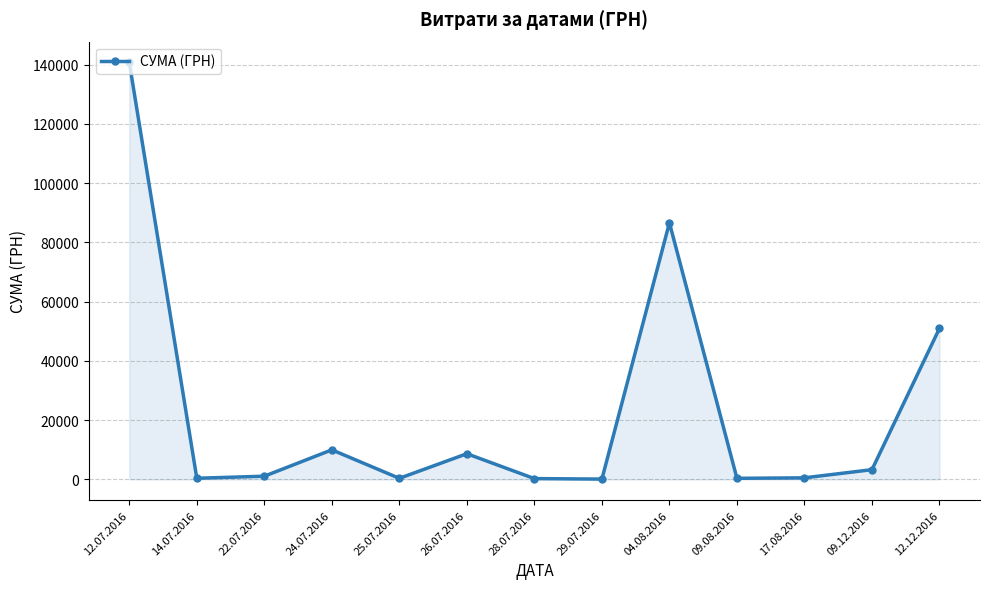

What is the maximum value shown in the chart?

140706.2